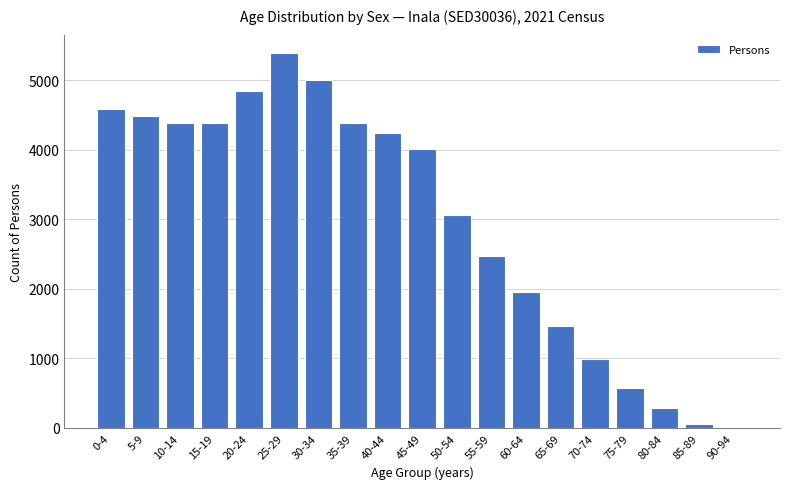

Where is the data nearest to the value 2699?

55-59